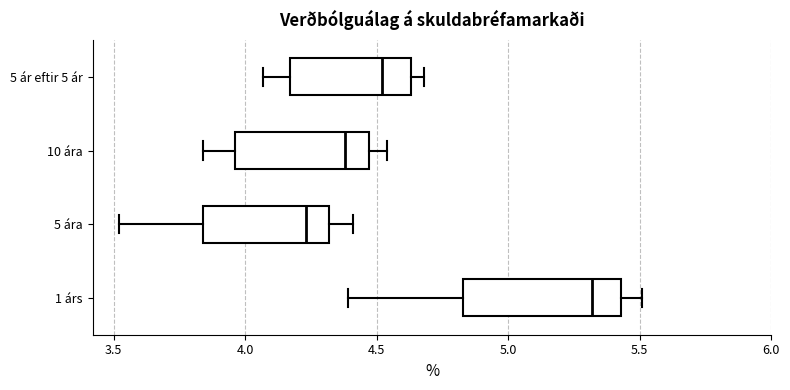

Reading bottom to top, read every box against the x-axis: the position of its median line, the range the box covers, and the ends of its whiskers. The values are not printed on the chart, so give them approximately, as read against the axis.

1 árs: median 5.30, box 4.85 to 5.45, whiskers 4.40 to 5.50
5 ára: median 4.25, box 3.85 to 4.30, whiskers 3.50 to 4.40
10 ára: median 4.40, box 3.95 to 4.45, whiskers 3.85 to 4.55
5 ár eftir 5 ár: median 4.50, box 4.15 to 4.65, whiskers 4.05 to 4.70